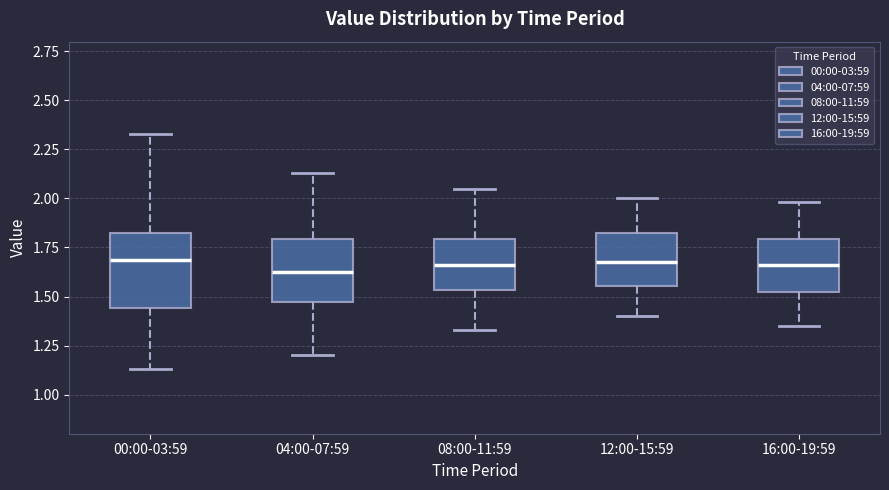

Where is the lower edge of the box for 04:00-07:59 on the y-axis? The values are not printed on the chart, so give them approximately, as read against the axis.

1.45